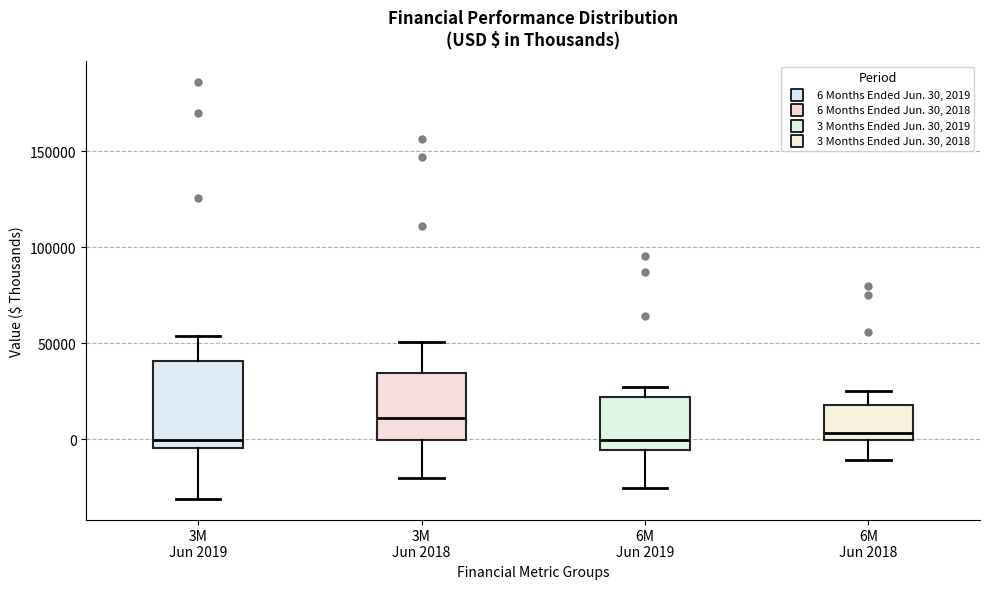

Reading left to right, transcribe this box plot: for each box, give where its median line is, the range the box spans, and where its two whiskers end, as read against the y-axis. The values are not printed on the chart, so give them approximately, as read against the axis.

3M Jun 2019: median 0, box -5000 to 40000, whiskers -30000 to 55000
3M Jun 2018: median 10000, box 0 to 35000, whiskers -20000 to 50000
6M Jun 2019: median 0, box -5000 to 20000, whiskers -25000 to 25000
6M Jun 2018: median 5000, box 0 to 20000, whiskers -10000 to 25000